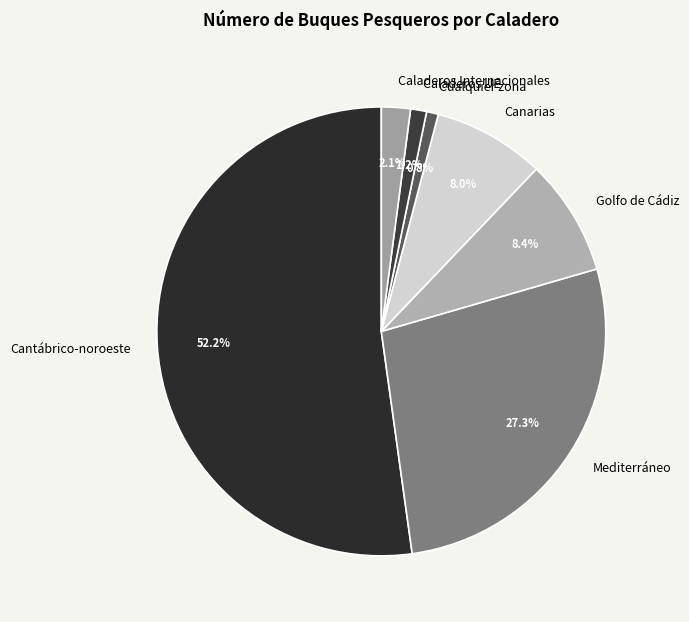

Combined, what portion of the pie is Caladeros Internacionales and Cantábrico-noroeste?

54.3%